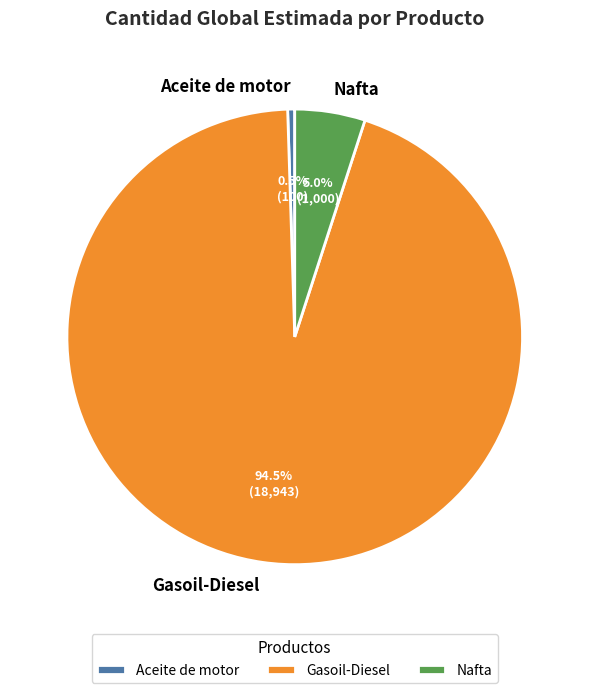

Is there any slice that represents more than half of the pie?

Yes